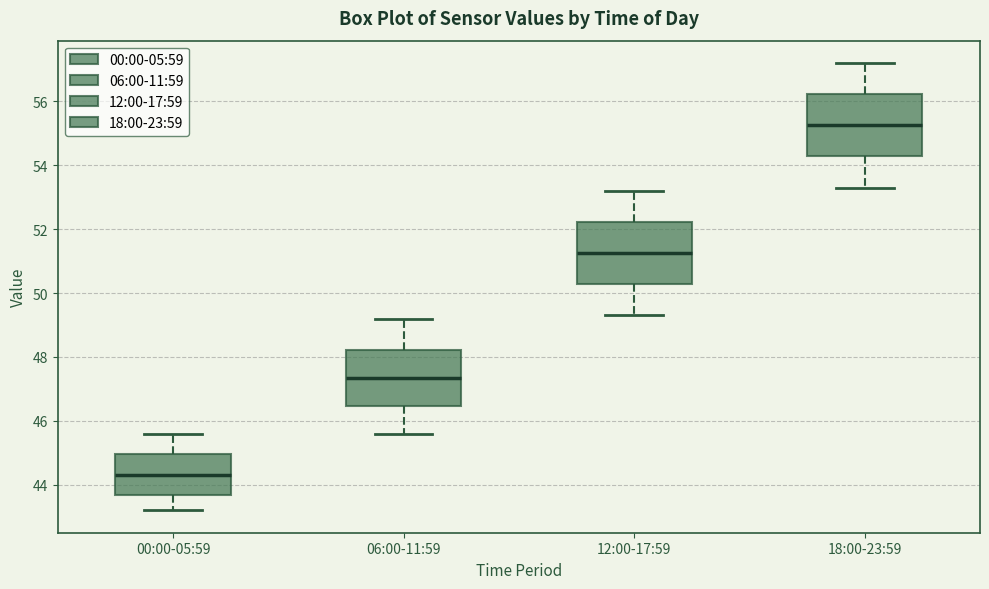

Reading left to right, transcribe this box plot: for each box, give where its median line is, the range the box spans, and where its two whiskers end, as read against the y-axis. The values are not printed on the chart, so give them approximately, as read against the axis.

00:00-05:59: median 44.4, box 43.6 to 45.0, whiskers 43.2 to 45.6
06:00-11:59: median 47.4, box 46.4 to 48.2, whiskers 45.6 to 49.2
12:00-17:59: median 51.2, box 50.2 to 52.2, whiskers 49.4 to 53.2
18:00-23:59: median 55.2, box 54.2 to 56.2, whiskers 53.4 to 57.2